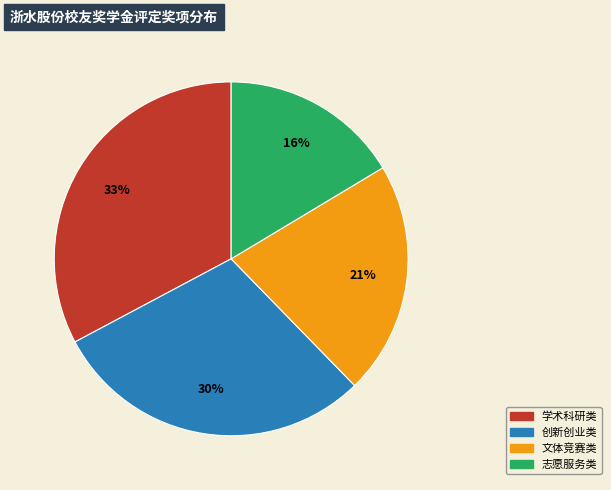

What percentage is the 文体竞赛类 slice, to the nearest percent?

21%